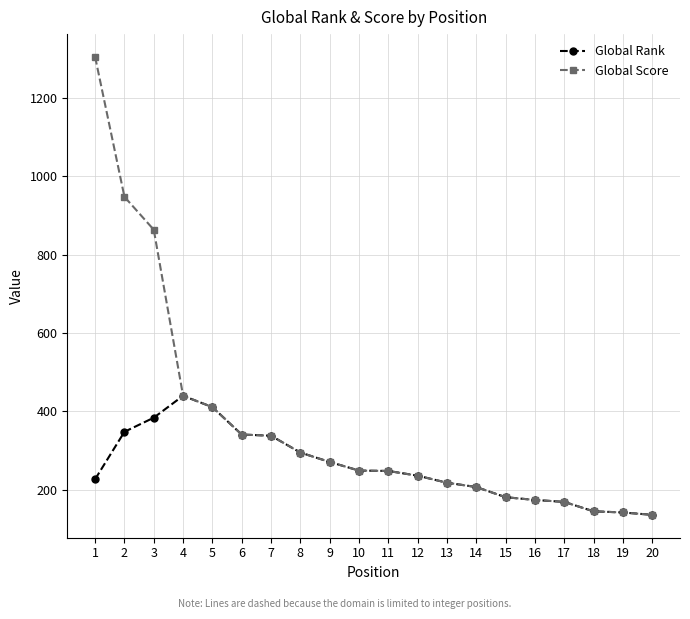

What is the value of the Global Rank point at the 10th from the left?

249